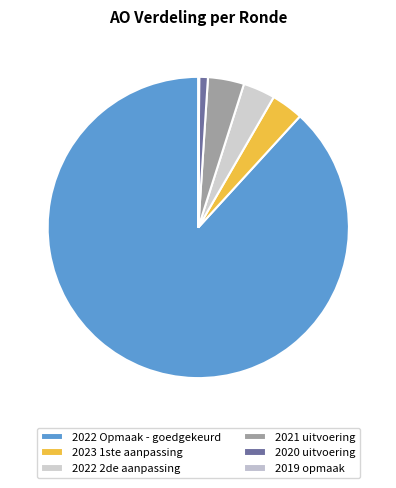

How many slices are in this pie chart?

6